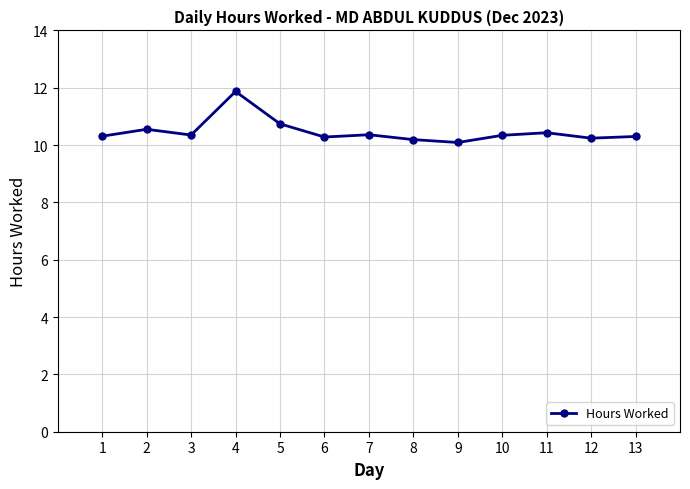

What is the value of the 11th point from the left?

10.4